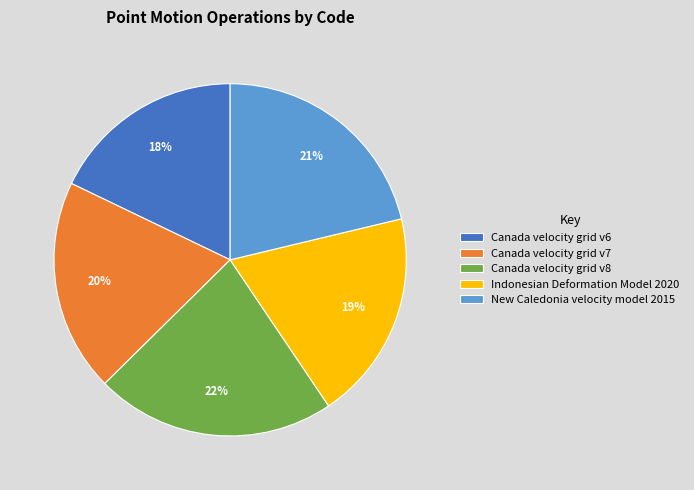

Which category has the biggest portion of the pie?

Canada velocity grid v8